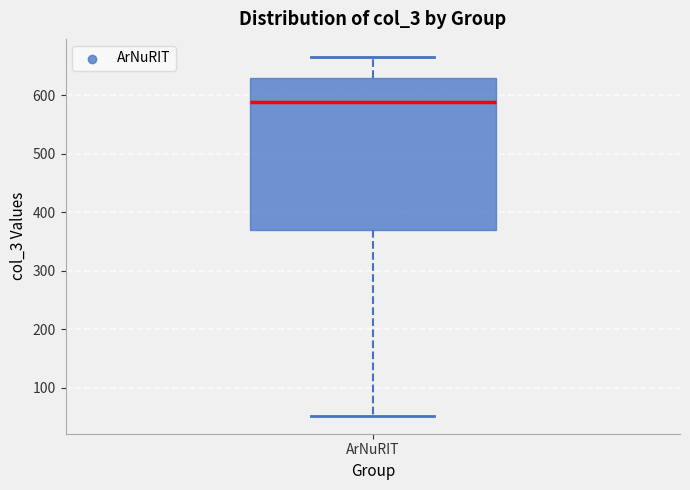

Where does the upper whisker of the box for ArNuRIT end on the y-axis? The values are not printed on the chart, so give them approximately, as read against the axis.

670